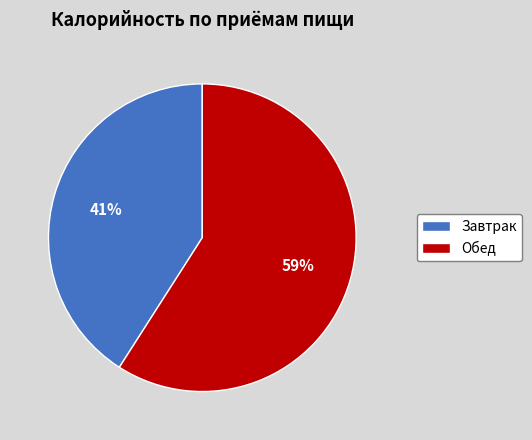

Does Обед account for over 50% of the chart?

Yes